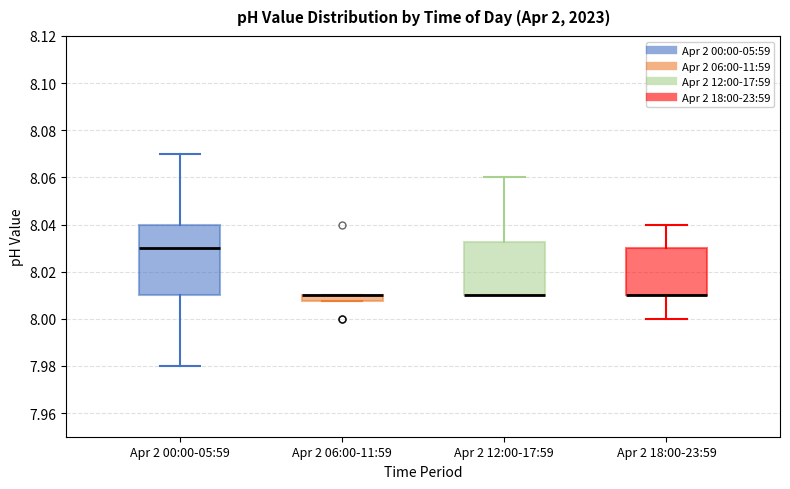

Where does the upper whisker of the box for Apr 2 12:00-17:59 end on the y-axis? The values are not printed on the chart, so give them approximately, as read against the axis.

8.060